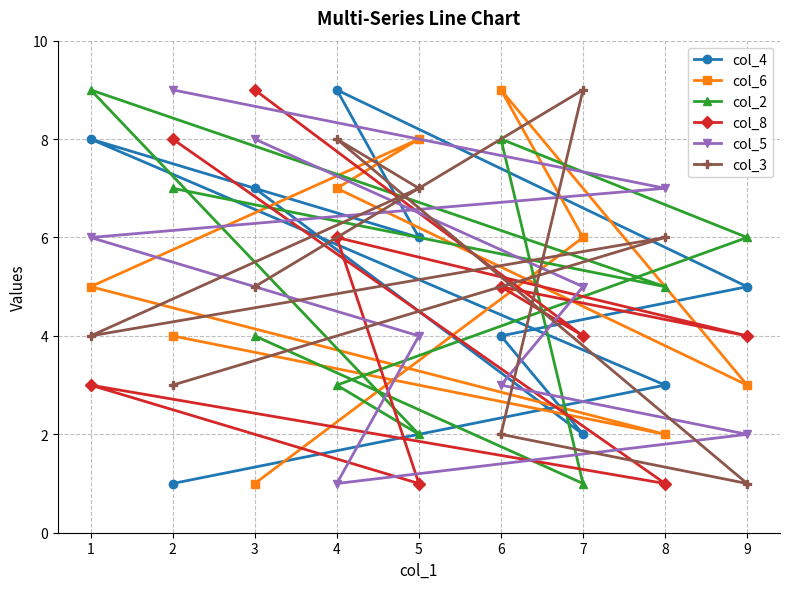

True or false: col_2 has more than 0 interior local peaks.

True